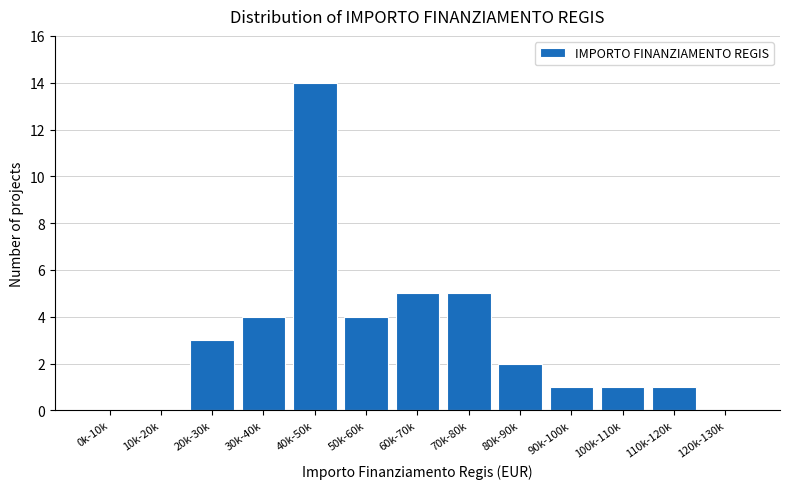

Reading left to right, what are all the values shown in this chart?

0k-10k=0	10k-20k=0	20k-30k=3	30k-40k=4	40k-50k=14	50k-60k=4	60k-70k=5	70k-80k=5	80k-90k=2	90k-100k=1	100k-110k=1	110k-120k=1	120k-130k=0